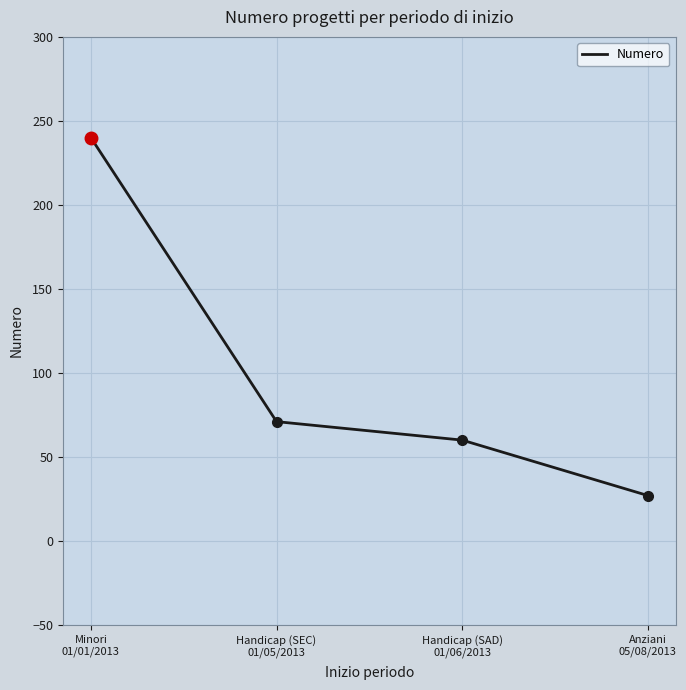

What is the difference between the maximum and minimum values?

213